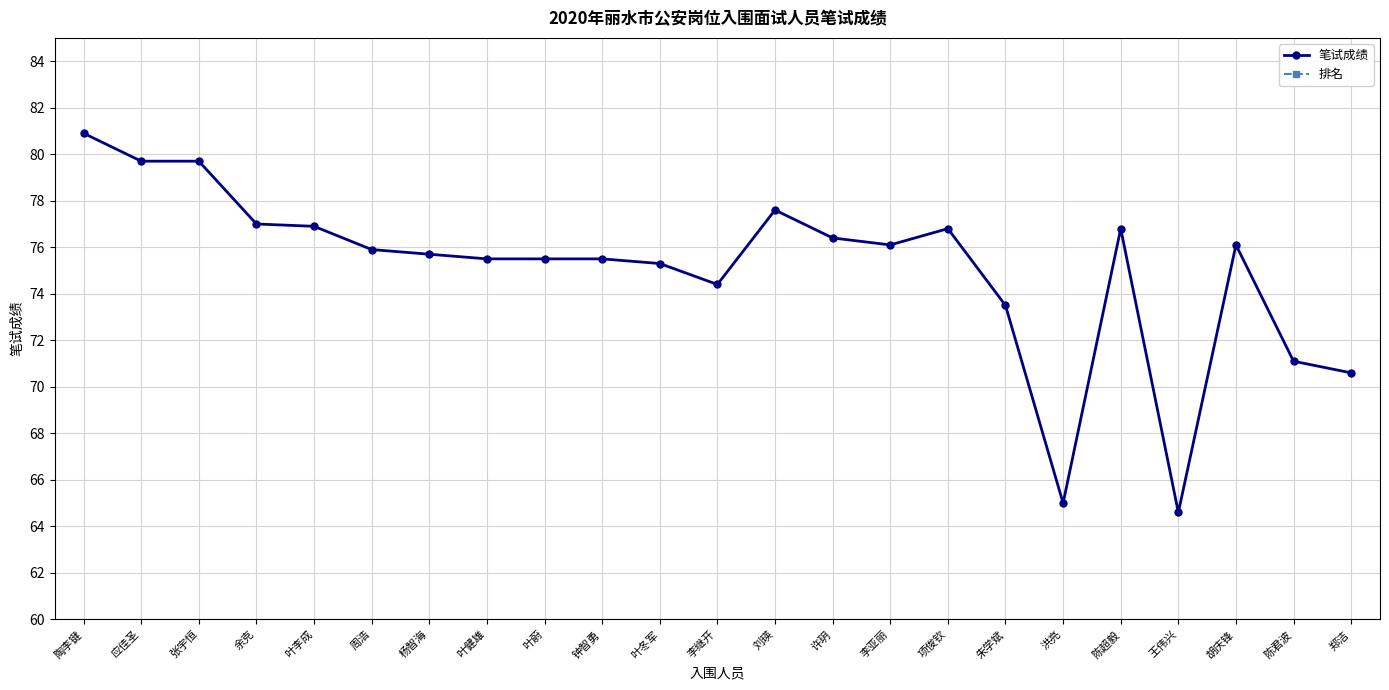

How many distinct data groups are displayed?

2